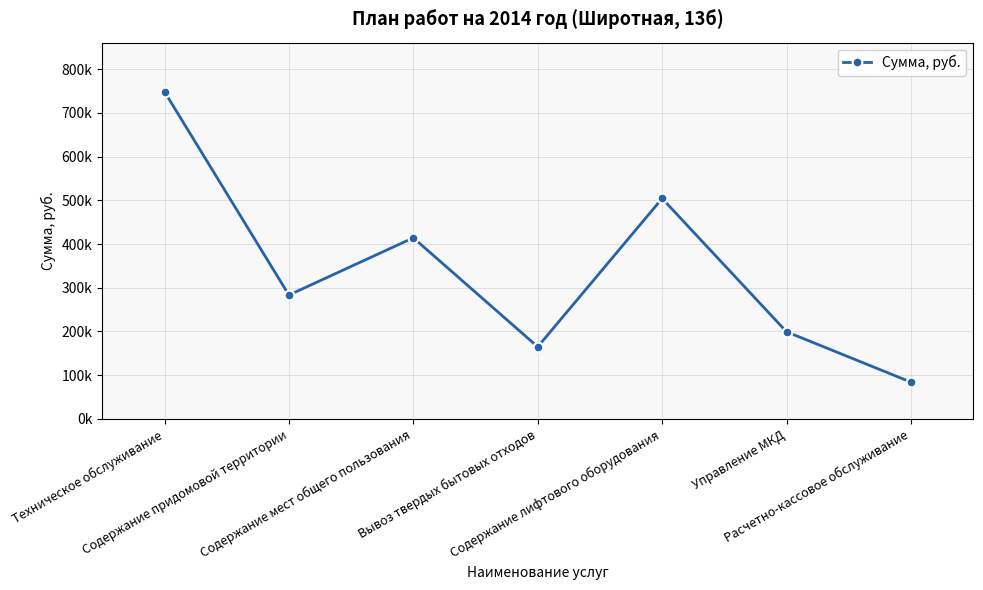

True or false: the data shows 504275.8 at Содержание лифтового оборудования.

True